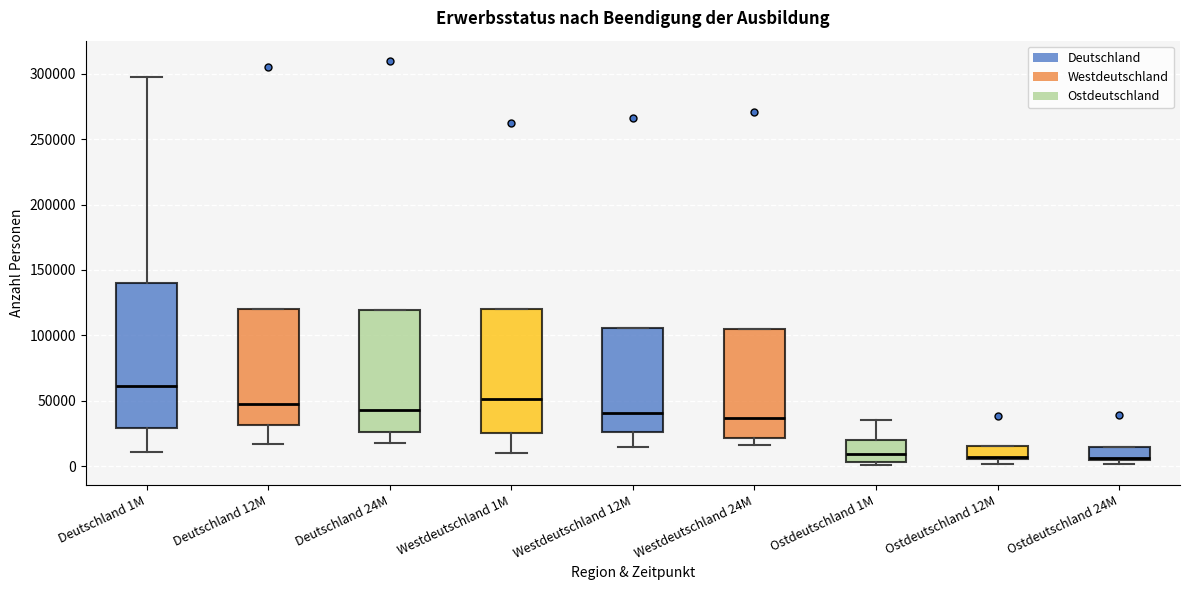

Reading left to right, read every box against the y-axis: the position of its median line, the range the box covers, and the ends of its whiskers. The values are not printed on the chart, so give them approximately, as read against the axis.

Deutschland 1M: median 60000, box 30000 to 140000, whiskers 10000 to 300000
Deutschland 12M: median 50000, box 30000 to 120000, whiskers 15000 to 120000
Deutschland 24M: median 45000, box 25000 to 120000, whiskers 20000 to 120000
Westdeutschland 1M: median 50000, box 25000 to 120000, whiskers 10000 to 120000
Westdeutschland 12M: median 40000, box 25000 to 105000, whiskers 15000 to 105000
Westdeutschland 24M: median 35000, box 20000 to 105000, whiskers 15000 to 105000
Ostdeutschland 1M: median 10000, box 5000 to 20000, whiskers 0 to 35000
Ostdeutschland 12M: median 5000 (just above the box's lower edge), box 5000 to 15000, whiskers 0 to 15000
Ostdeutschland 24M: median 5000, box 5000 to 15000, whiskers 0 to 15000